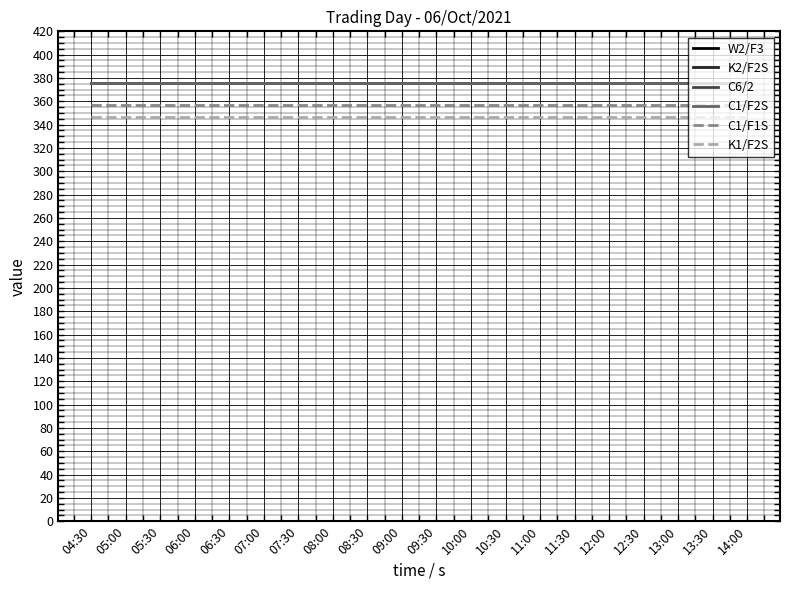

The value of W2/F3 at 09:30 is 375.3. True or false?

True